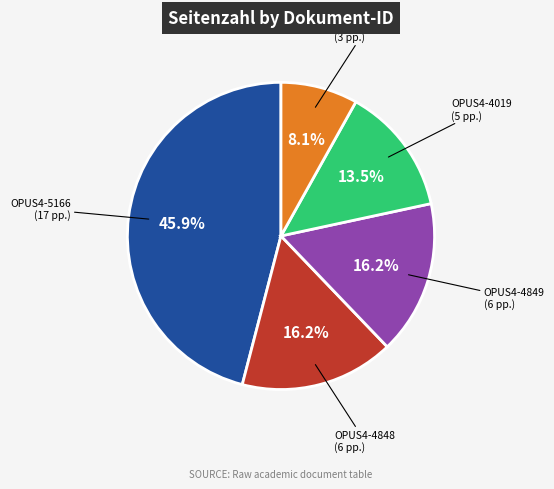

Does any single category account for the majority?

No